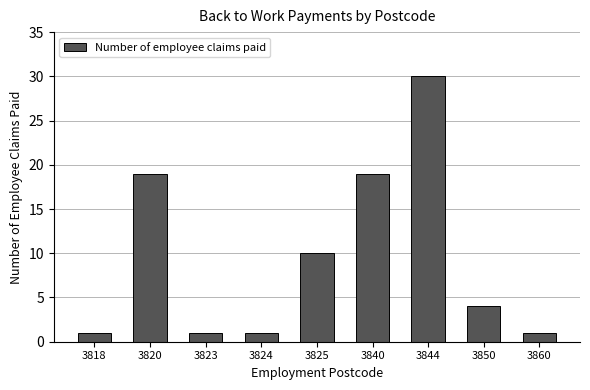

How many bars are there in total?

9